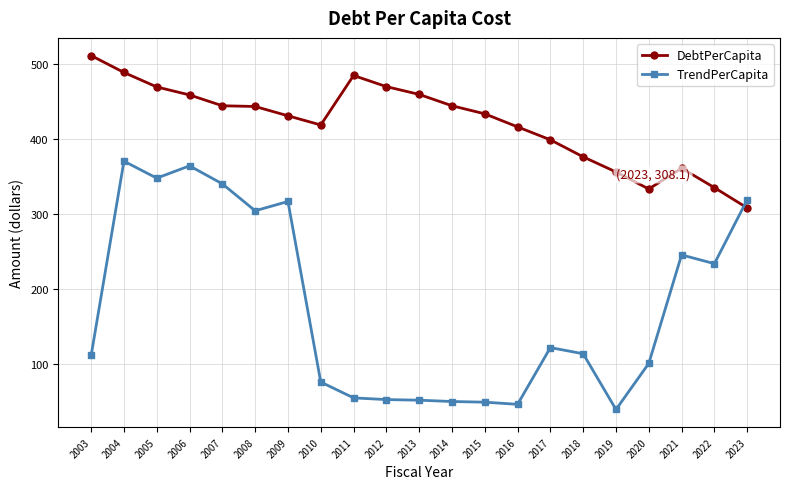

After their last crossing, which series has the higher values: DebtPerCapita or TrendPerCapita?

TrendPerCapita